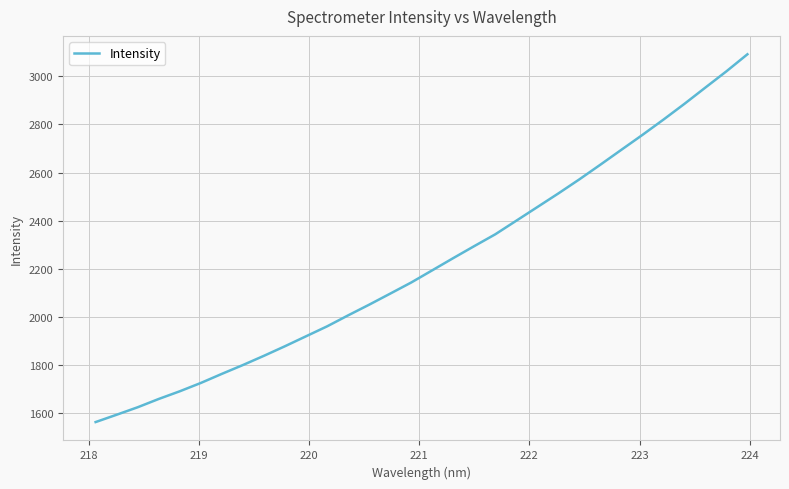

What is the maximum value shown in the chart?

3091.5